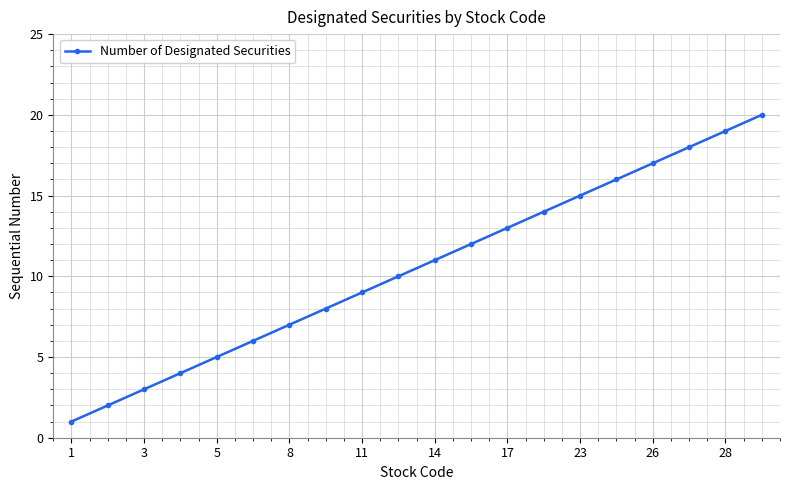

What is the sum of all values?

210